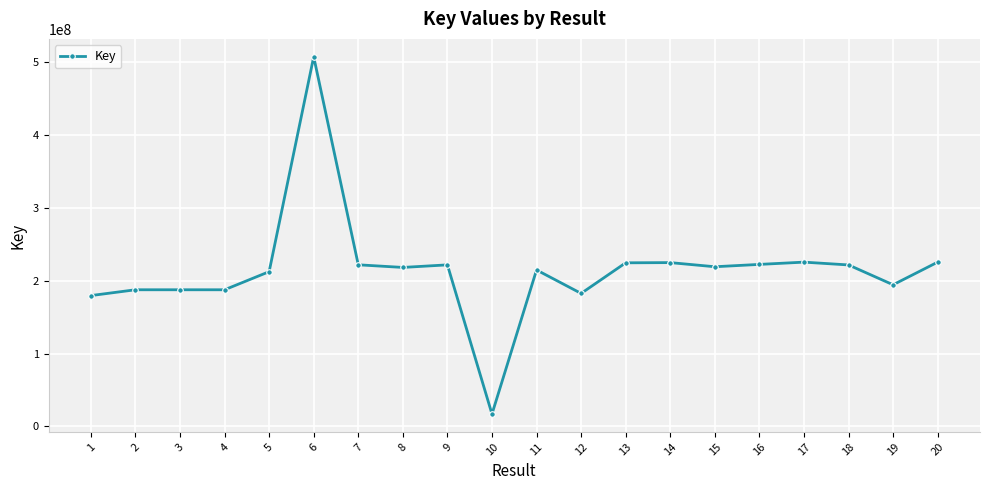

What is the value of the 9th point from the left?

221812595